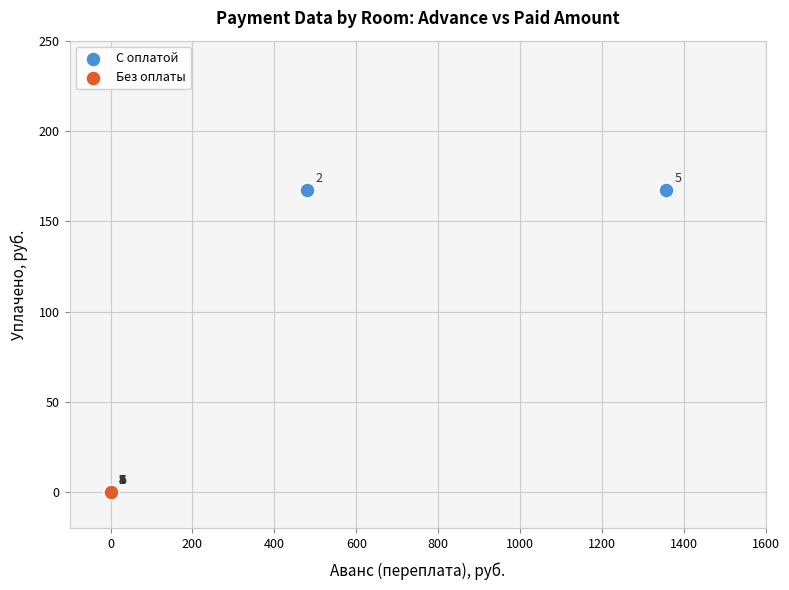

What are all the series names shown in the legend?

С оплатой, Без оплаты